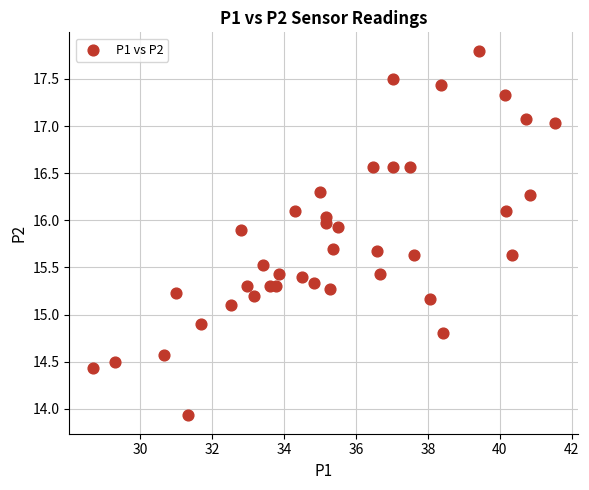

What is the range of Y values (max minus min)?

3.9